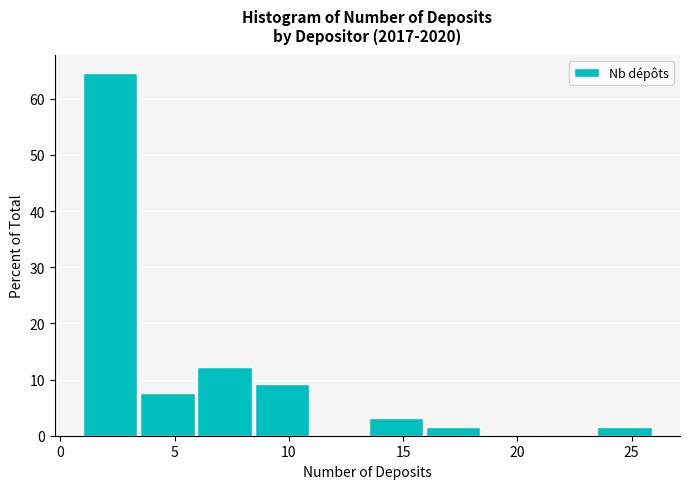

What is the height of the bar covering 3.5 to 6.0 on the x-axis? The values are not printed on the chart, so give them approximately, as read against the axis.

8